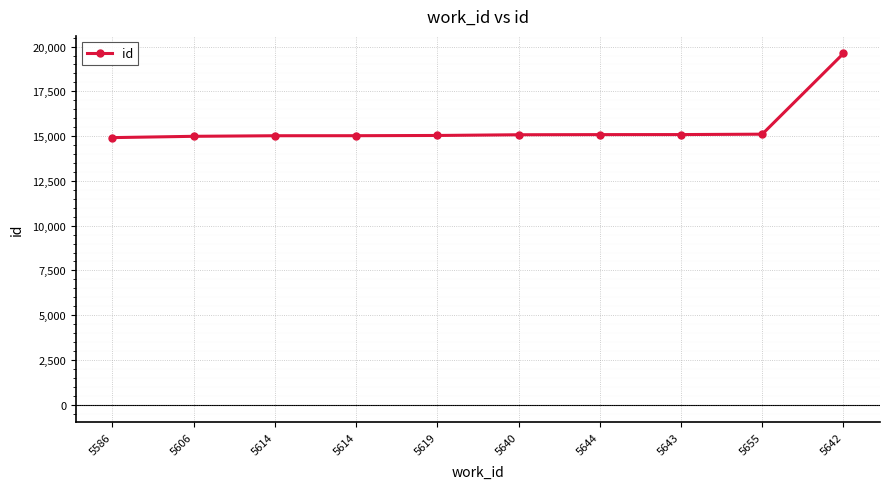

How many distinct data groups are displayed?

1